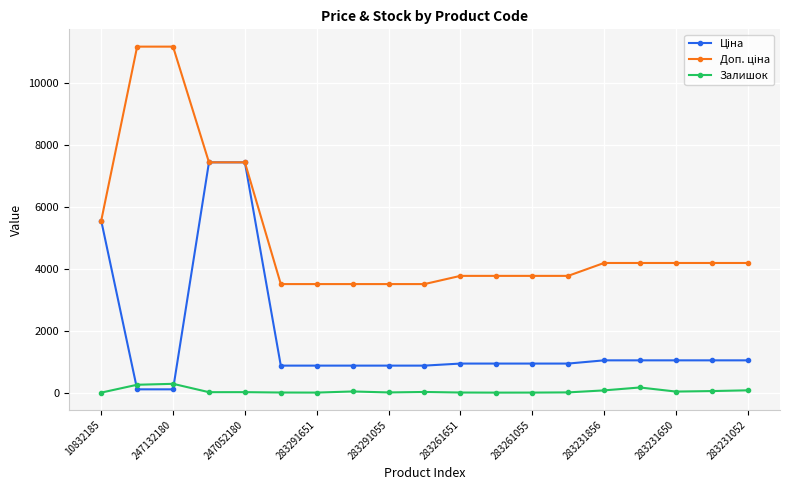

True or false: Залишок has more than 0 interior local peaks.

True